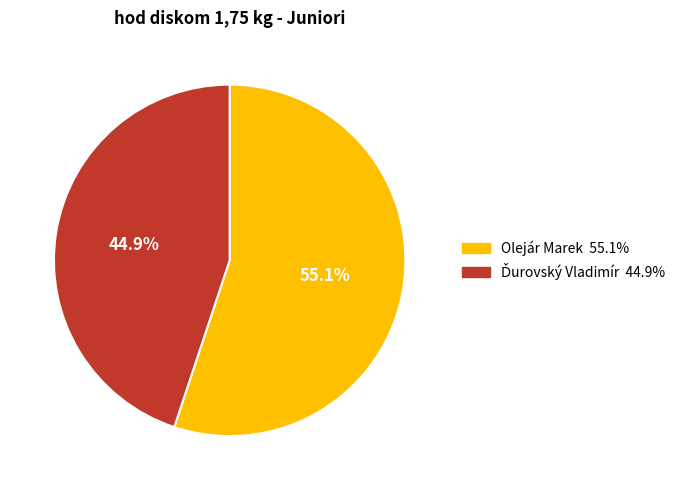

True or false: Olejár Marek accounts for 55% of the total.

True